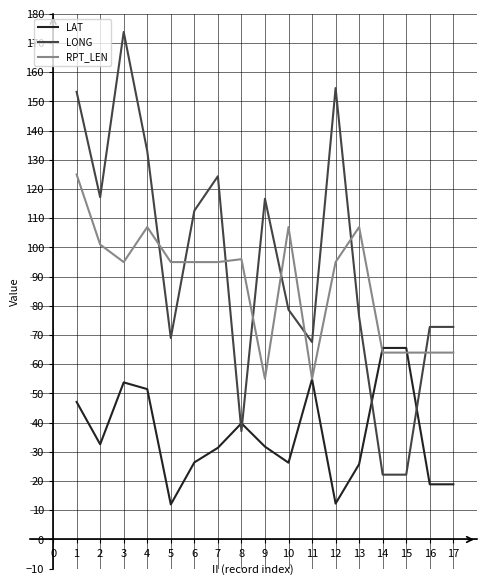

The value of LONG at 6 is 150.1. True or false?

False